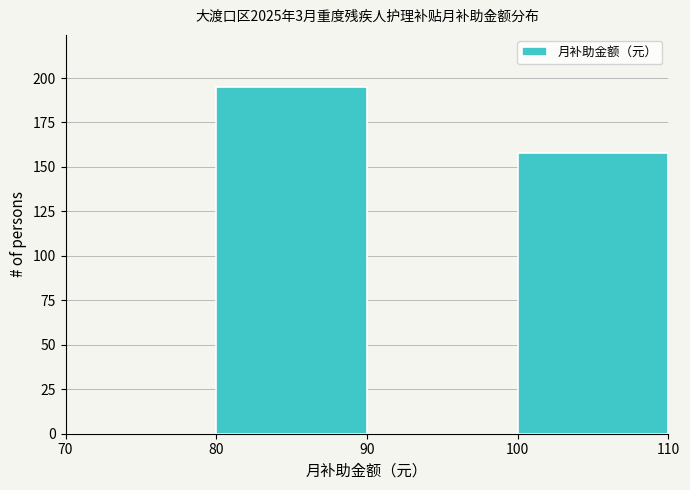

Reading left to right, transcribe this chart: for each bar, give the range it covers on the x-axis and its height. The values are not printed on the chart, so give them approximately, as read against the axis.

70 to 80: 0
80 to 90: 195
90 to 100: 0
100 to 110: 160